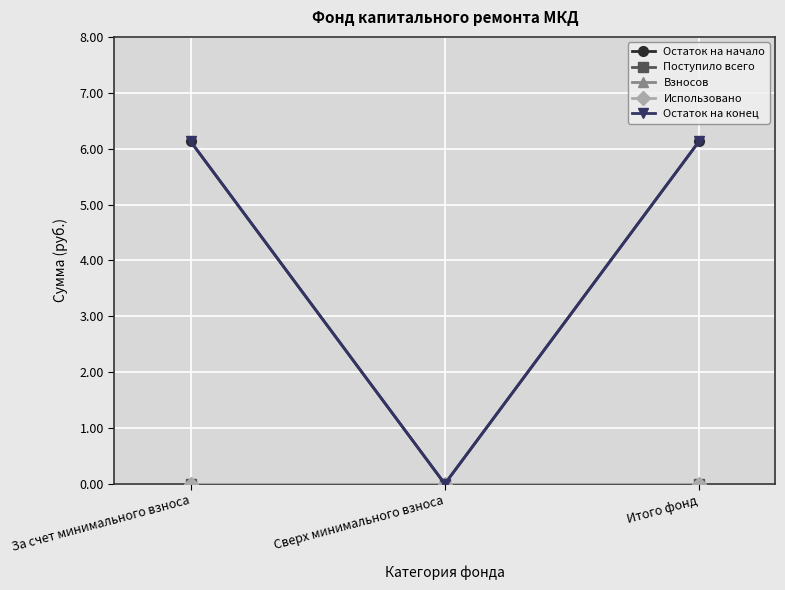

Is this an area chart (filled region under the line)?

No